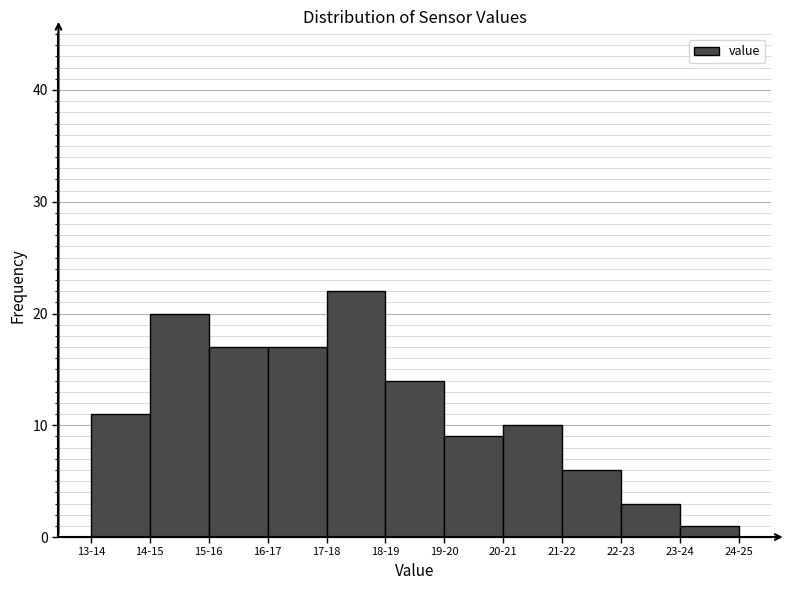

Reading right to left, transcribe all the data shown in this chart.

23-24=1	22-23=3	21-22=6	20-21=10	19-20=9	18-19=14	17-18=22	16-17=17	15-16=17	14-15=20	13-14=11